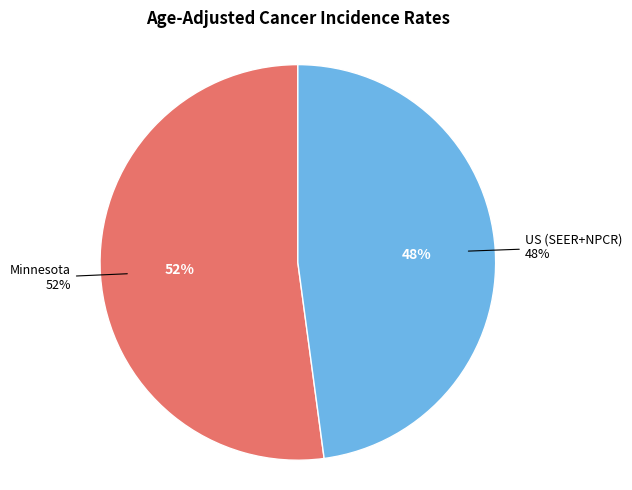

Between Minnesota and US (SEER+NPCR), which is larger?

Minnesota